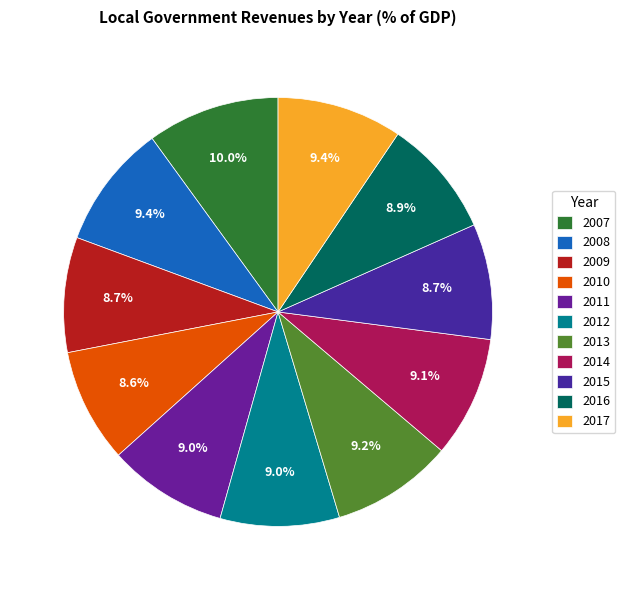

How much of the chart is everything except 2007?

90.0%